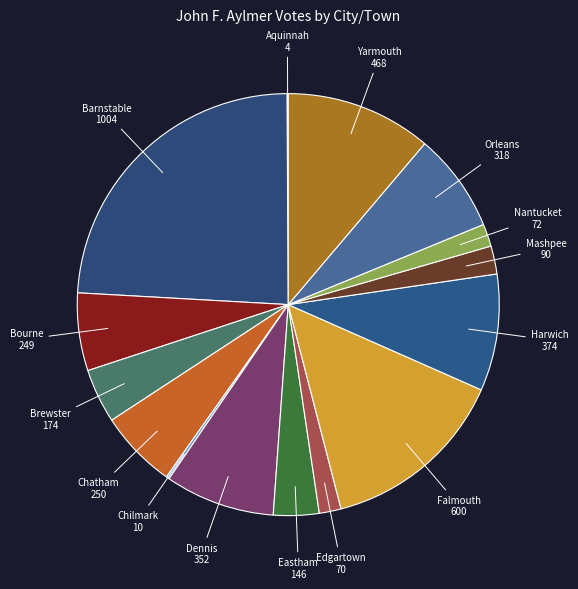

Is there a majority slice in this chart?

No